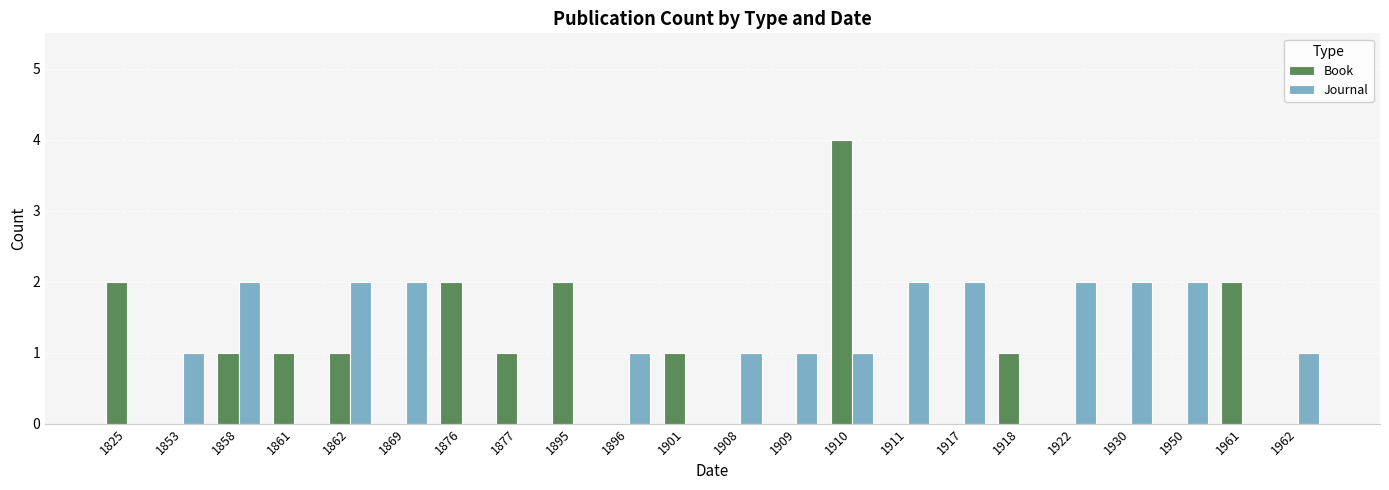

The value of Journal at 1895 is 0. True or false?

True